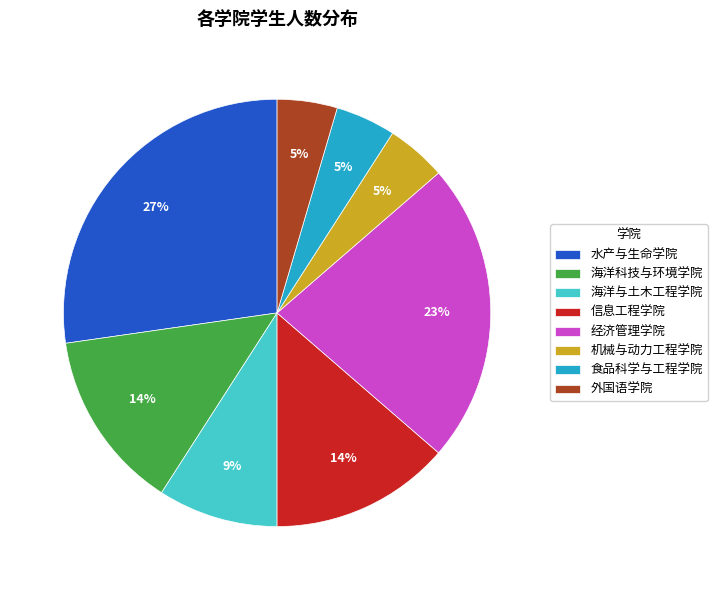

Does 机械与动力工程学院 represent more than half of the total?

No